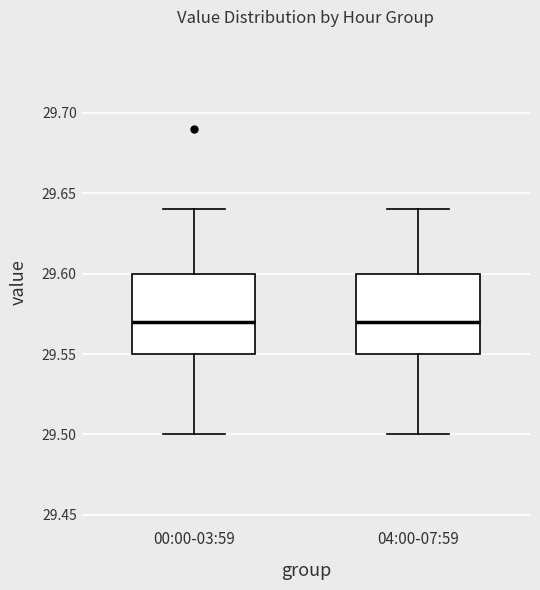

Reading left to right, transcribe this box plot: for each box, give where its median line is, the range the box spans, and where its two whiskers end, as read against the y-axis. The values are not printed on the chart, so give them approximately, as read against the axis.

00:00-03:59: median 29.57, box 29.55 to 29.60, whiskers 29.50 to 29.64
04:00-07:59: median 29.57, box 29.55 to 29.60, whiskers 29.50 to 29.64